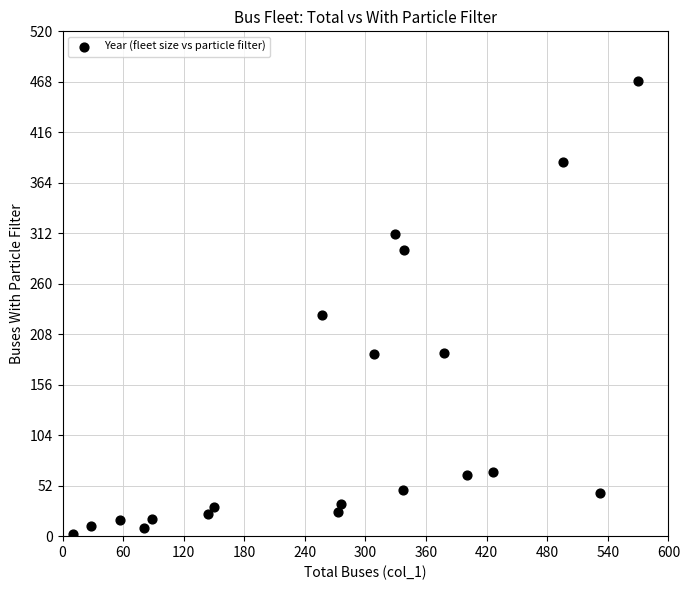

What is the range of Y values (max minus min)?

467